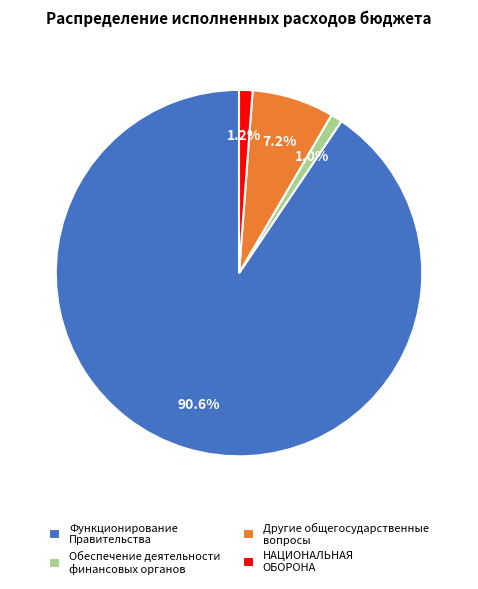

Does any single category account for the majority?

Yes